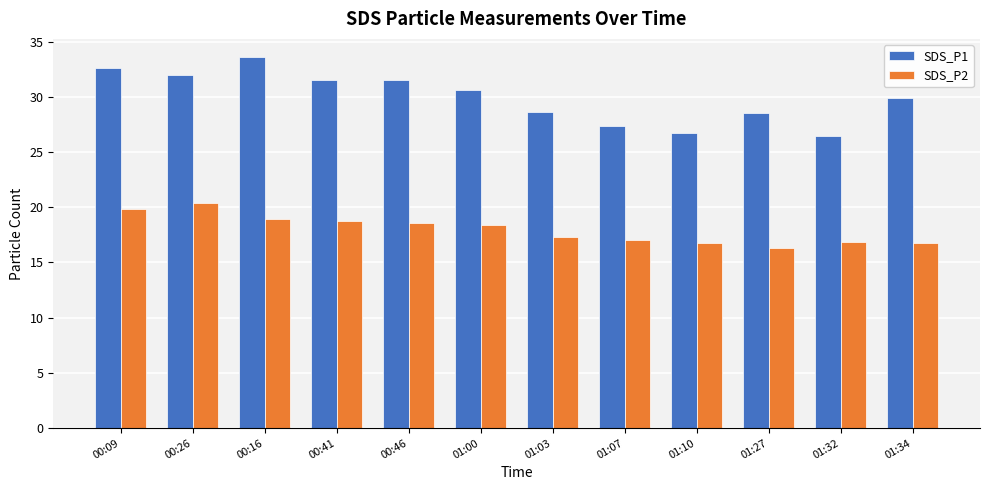

What is the total value across all series at 01:32?

43.3